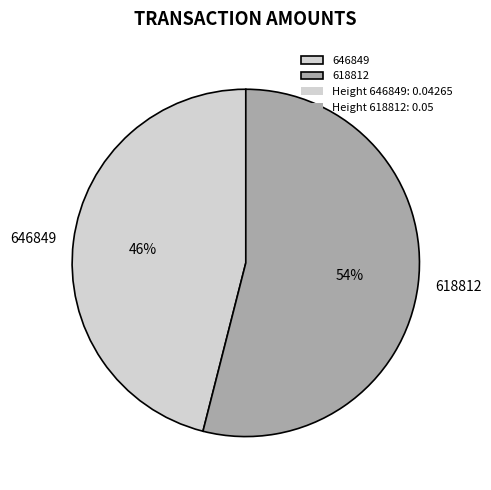

Is the sum of 646849 and 618812 greater than half?

Yes